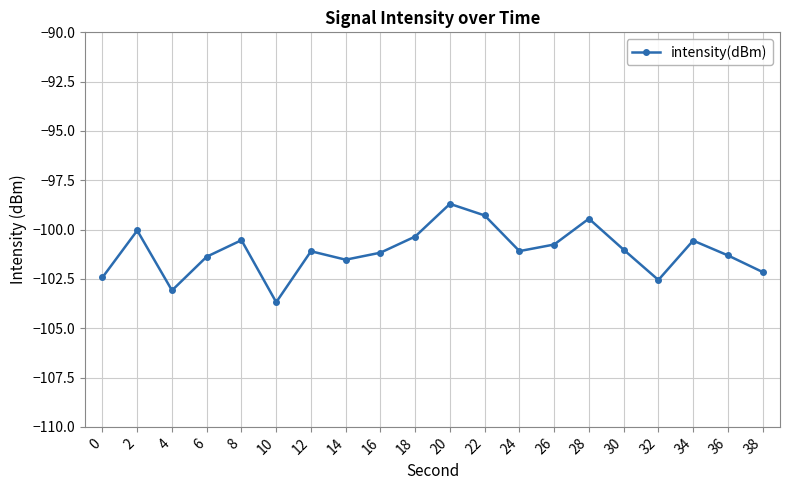

True or false: the data shows -100.8 at 26.

True